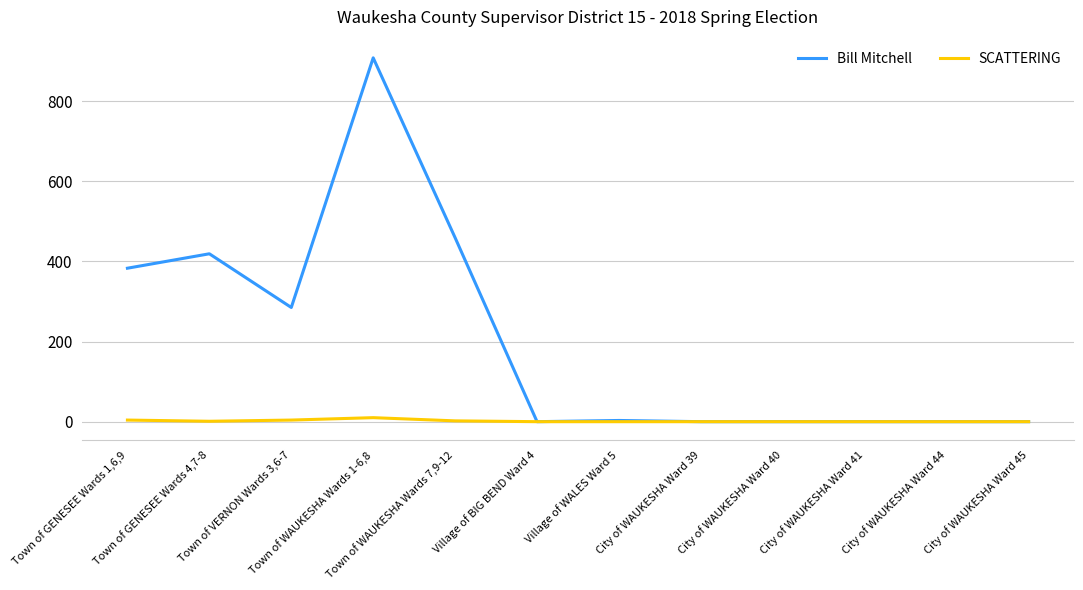

What is the highest value of the SCATTERING series?

10